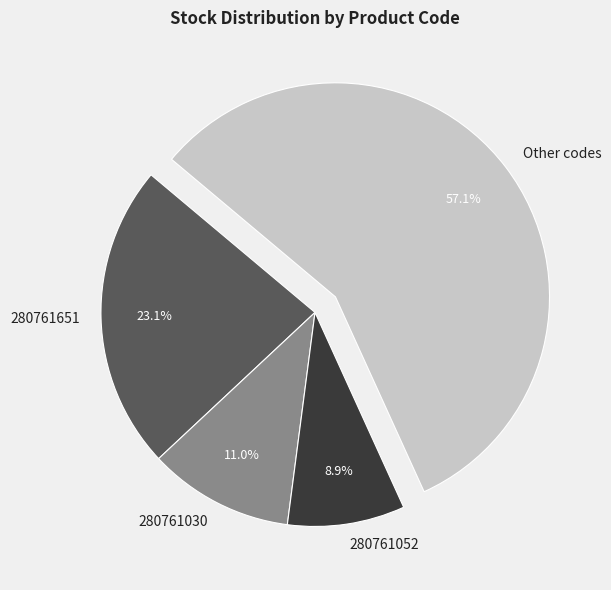

Is there a majority slice in this chart?

Yes